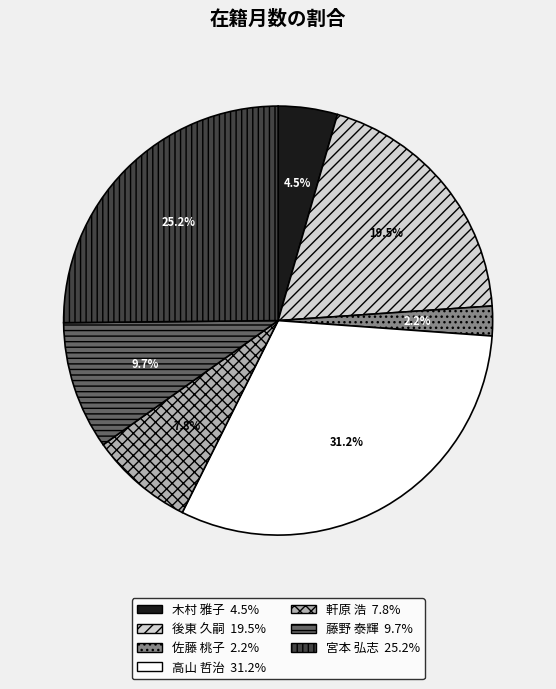

Does any single category account for the majority?

No